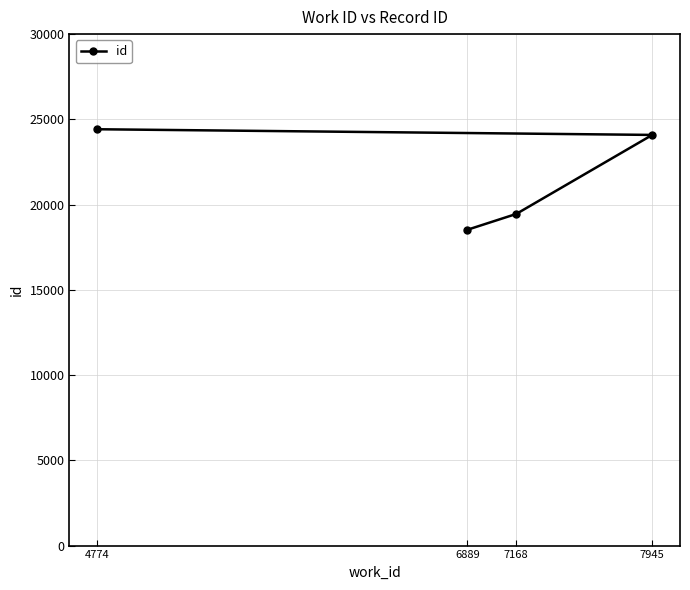

What is the value of the 1st point from the left?

24420